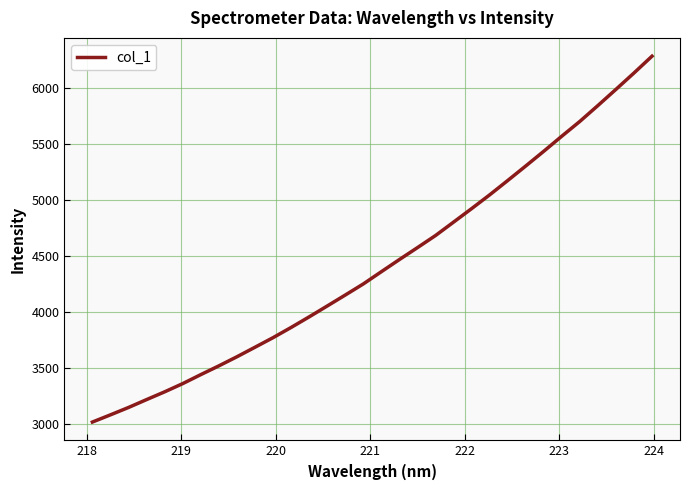

What is the difference between the maximum and minimum values?

3267.4